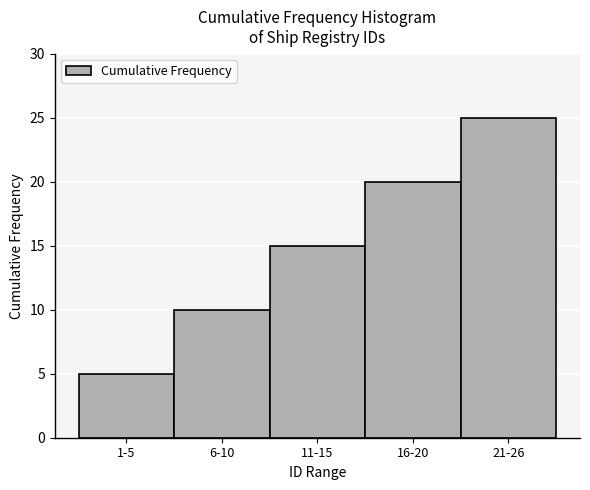

Reading right to left, transcribe all the data shown in this chart.

25	20	15	10	5